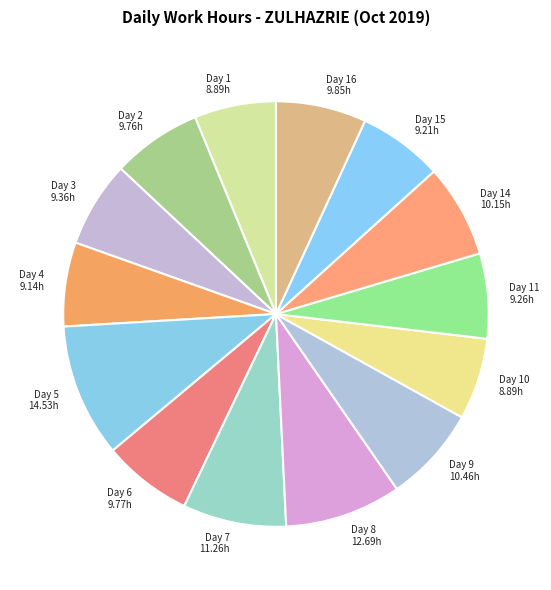

Which has a higher value, Day 9 10.46h or Day 10 8.89h?

Day 9 10.46h